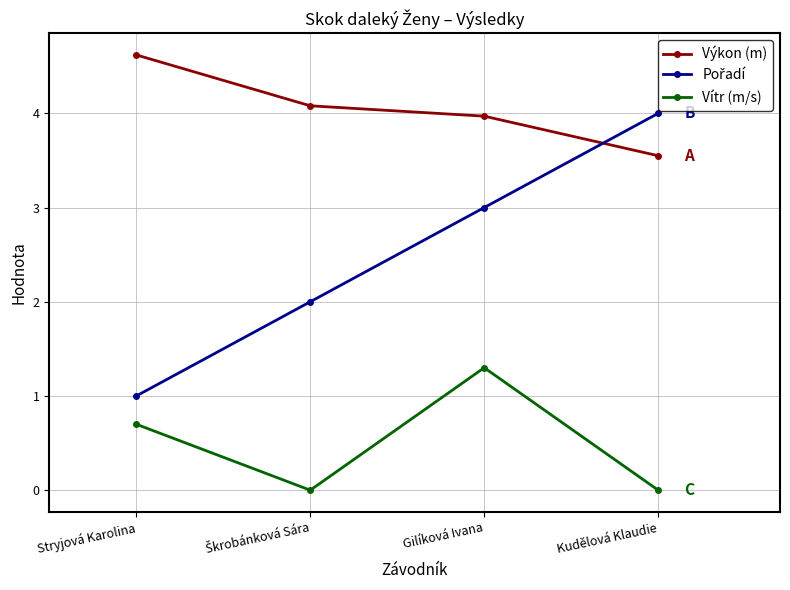

How many data points does each series have?

4